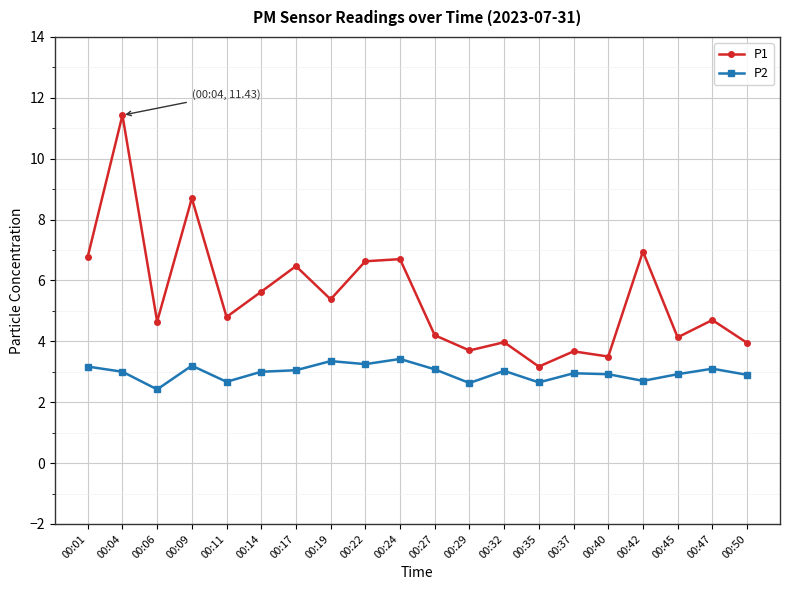

What is the spread (max minus min) of values at 00:09?

5.5